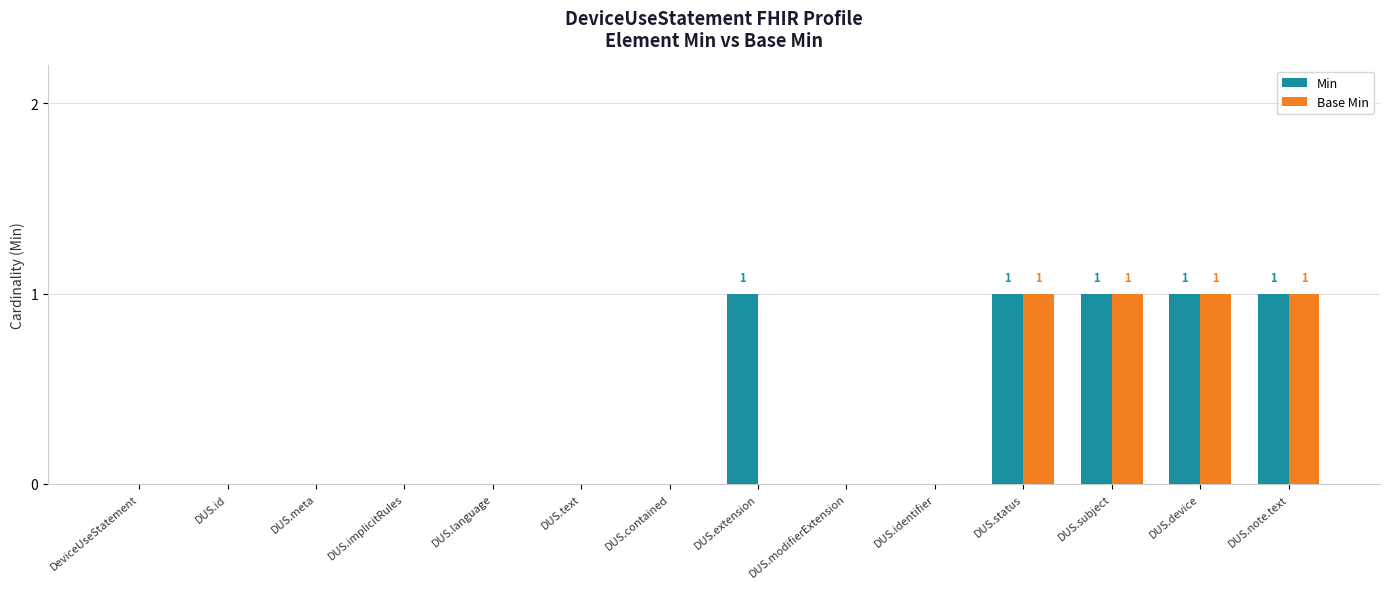

Is it true that Min equals 1 at DUS.extension?

True